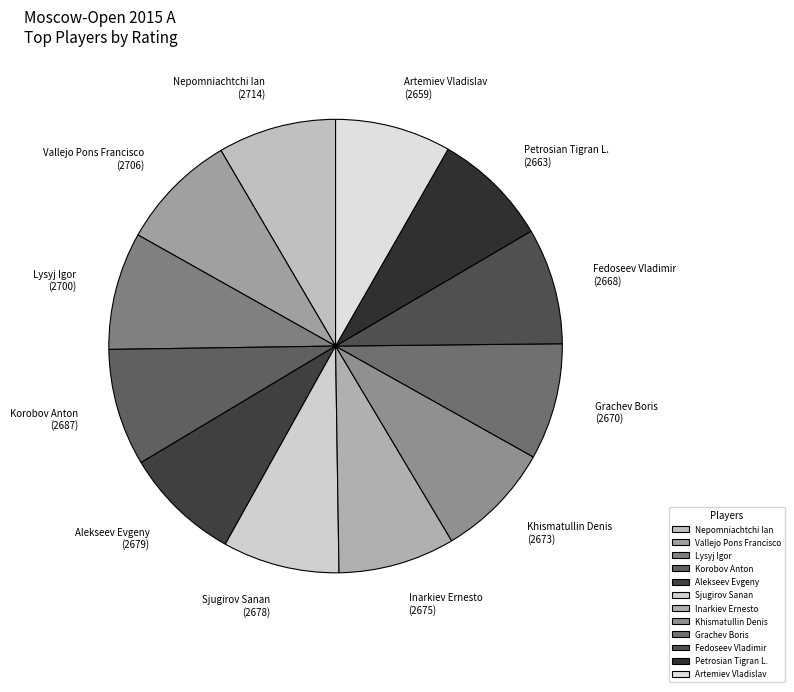

What is the ratio of the value at Vallejo Pons Francisco (2706) to the value at Alekseev Evgeny (2679)?

1.0